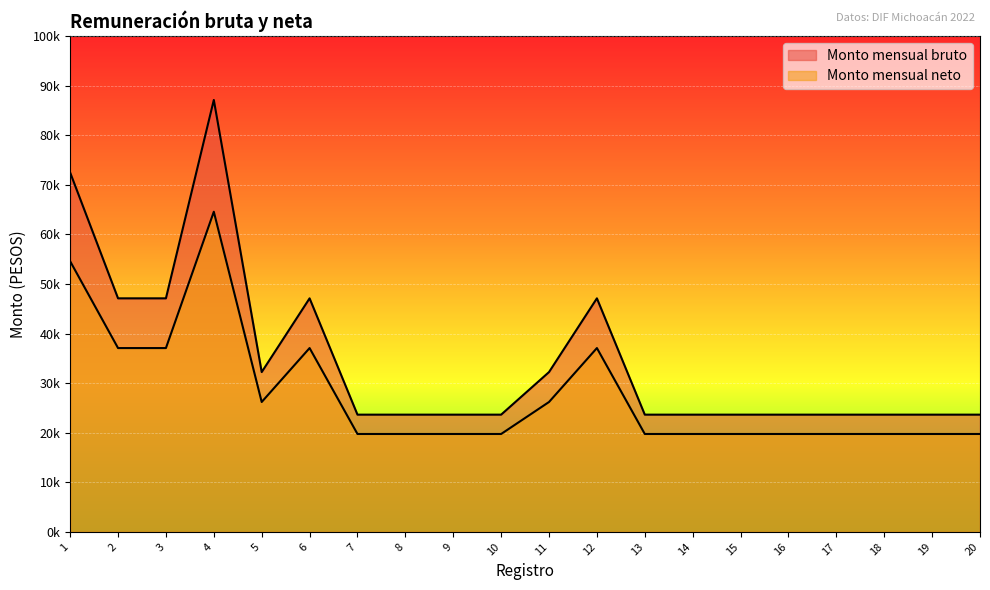

Which series changed the most between 7 and 17?

Monto mensual bruto